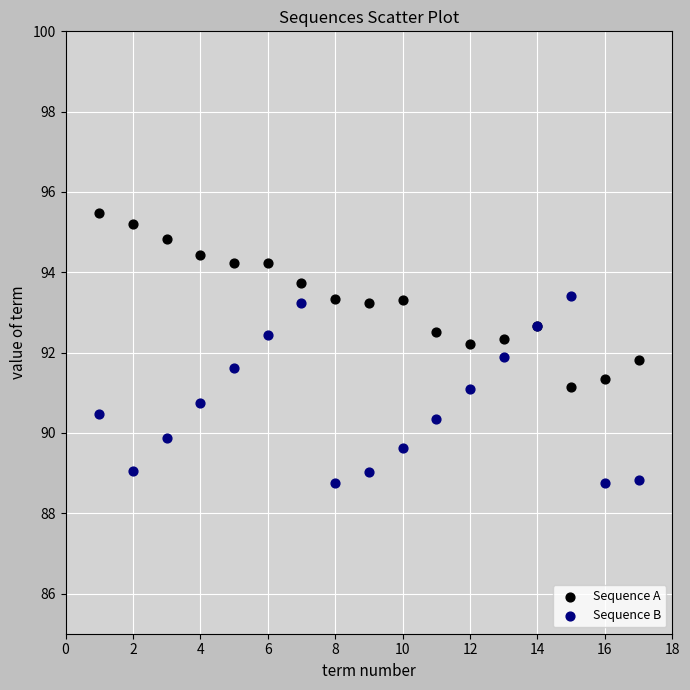

Which series reaches the minimum Y coordinate?

Sequence B